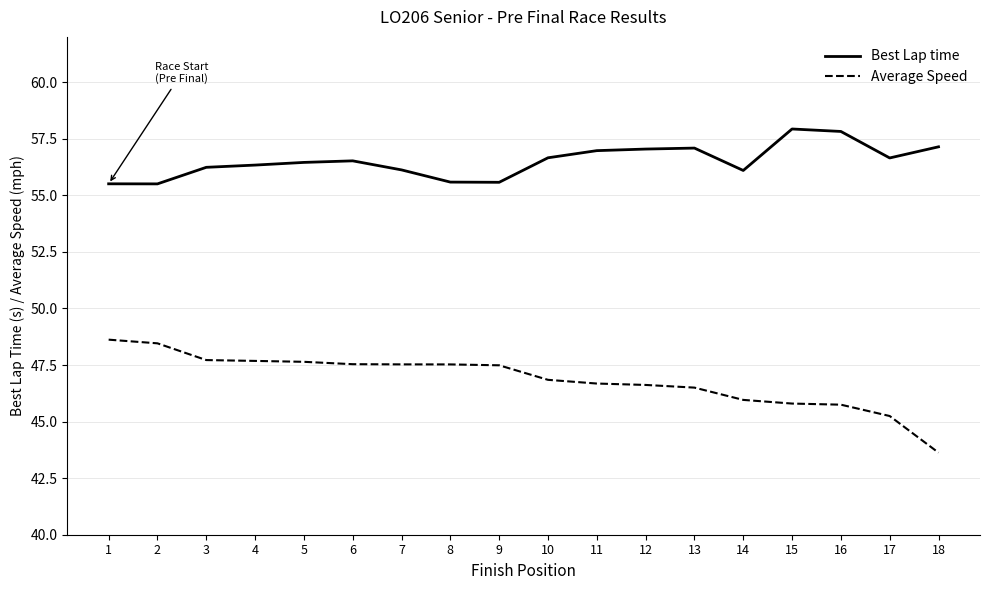

At how many categories does at least one series exceed 51?

18